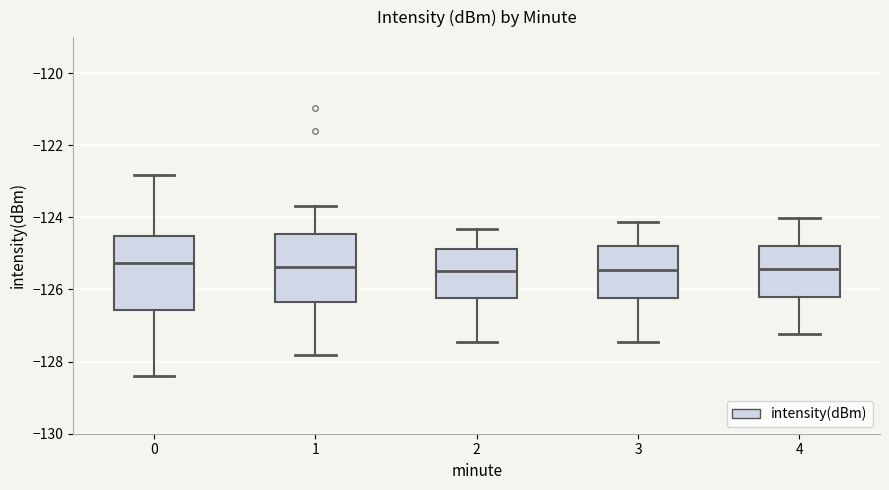

Reading left to right, transcribe this box plot: for each box, give where its median line is, the range the box spans, and where its two whiskers end, as read against the y-axis. The values are not printed on the chart, so give them approximately, as read against the axis.

0: median -125.2, box -126.6 to -124.6, whiskers -128.4 to -122.8
1: median -125.4, box -126.4 to -124.4, whiskers -127.8 to -123.6
2: median -125.4, box -126.2 to -124.8, whiskers -127.4 to -124.4
3: median -125.4, box -126.2 to -124.8, whiskers -127.4 to -124.2
4: median -125.4, box -126.2 to -124.8, whiskers -127.2 to -124.0